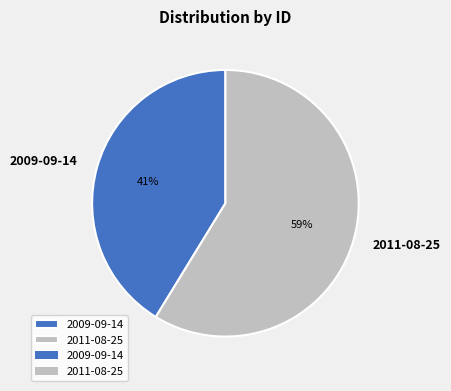

Is the sum of 2011-08-25 and 2009-09-14 greater than half?

Yes